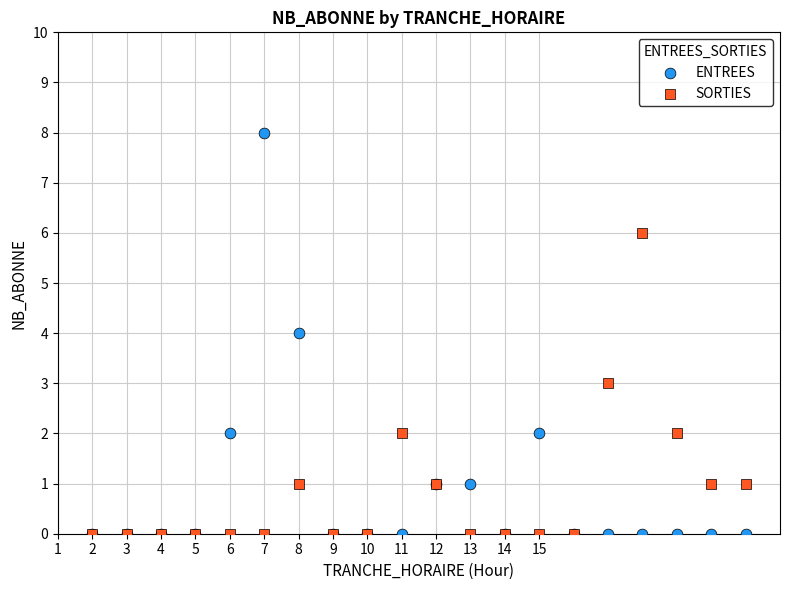

What are all the series names shown in the legend?

ENTREES, SORTIES